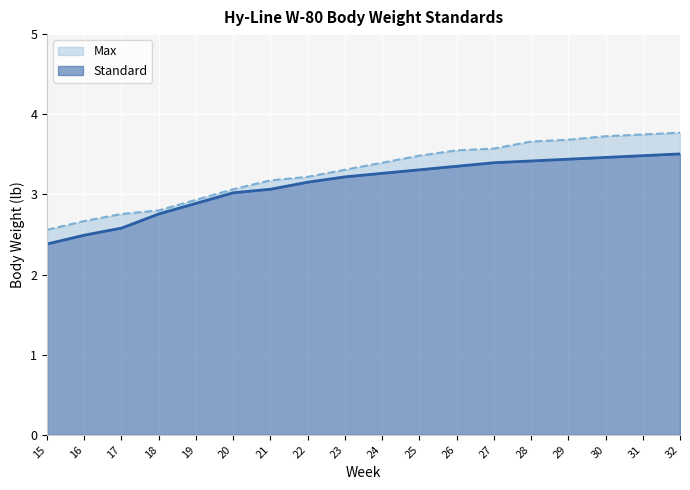

The value of Standard at 27 is 3.4. True or false?

True